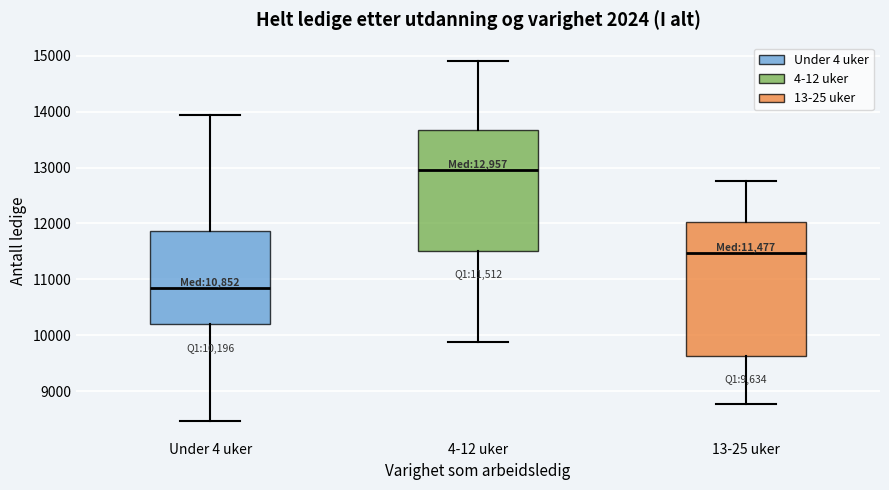

Which box's median line is the lowest?

Under 4 uker